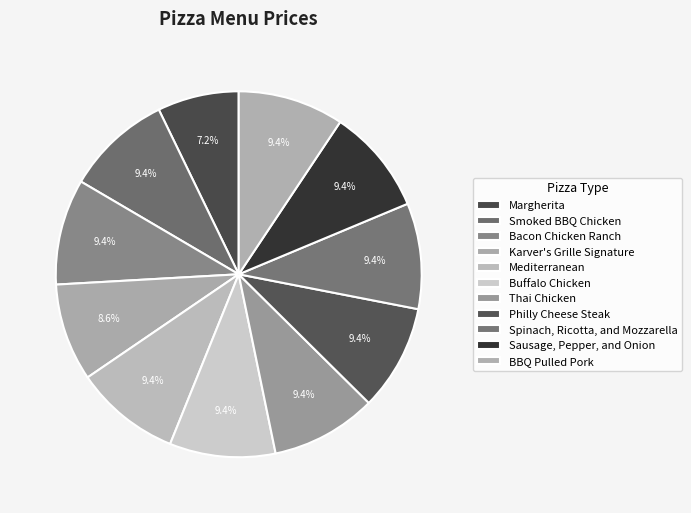

Between Smoked BBQ Chicken and Spinach, Ricotta, and Mozzarella, which is larger?

Smoked BBQ Chicken